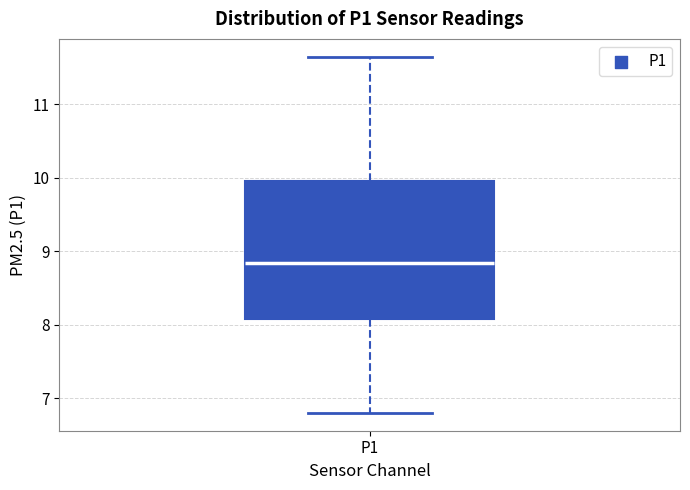

Transcribe this box plot: give where the median line is, the range the box spans, and where the two whiskers end, as read against the y-axis. The values are not printed on the chart, so give them approximately, as read against the axis.

median 8.8, box 8.1 to 10.0, whiskers 6.8 to 11.7